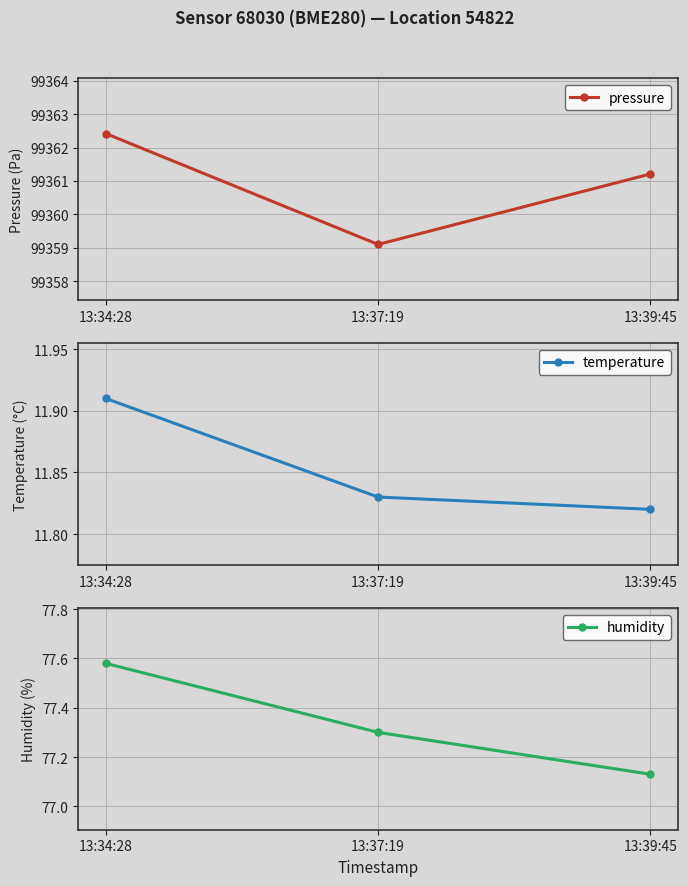

At which label is humidity closest to 77?

13:39:45